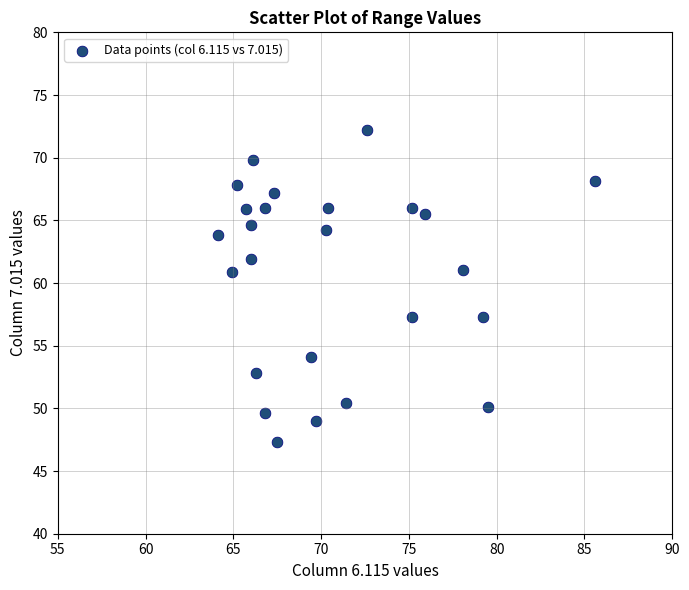

What is the range of X values (max minus min)?

21.5